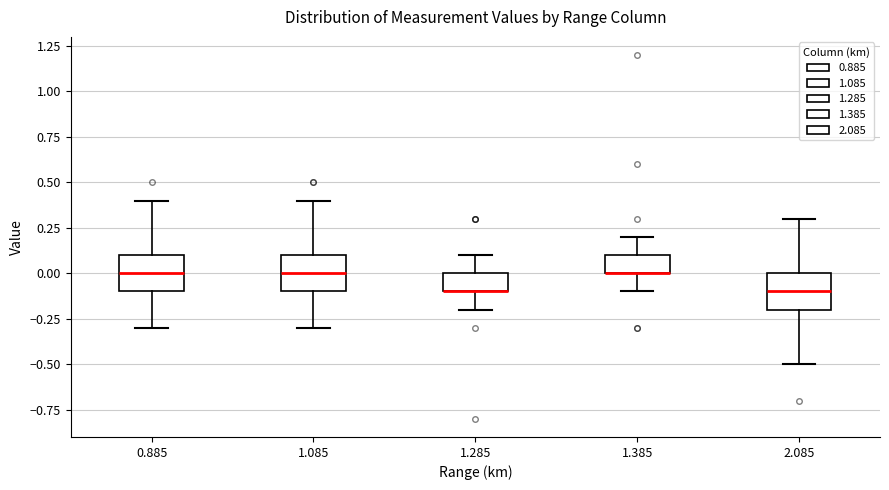

Where is the lower edge of the box at x = 2.085 on the y-axis? The values are not printed on the chart, so give them approximately, as read against the axis.

-0.2